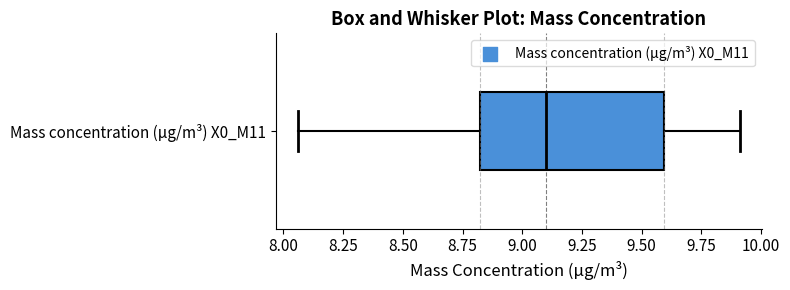

Read this box plot against the x-axis: the position of the median line, the range covered by the box, and the ends of both whiskers. The values are not printed on the chart, so give them approximately, as read against the axis.

median 9.10, box 8.80 to 9.60, whiskers 8.05 to 9.90